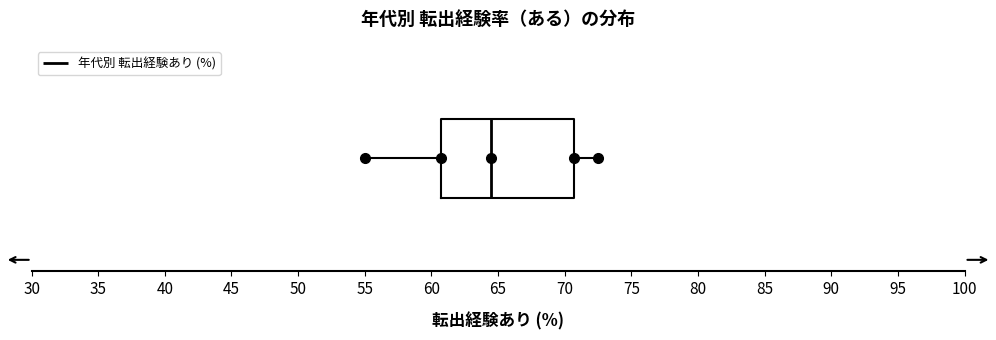

Read this box plot against the x-axis: the position of the median line, the range covered by the box, and the ends of both whiskers. The values are not printed on the chart, so give them approximately, as read against the axis.

median 64.5, box 60.5 to 70.5, whiskers 55.0 to 72.5